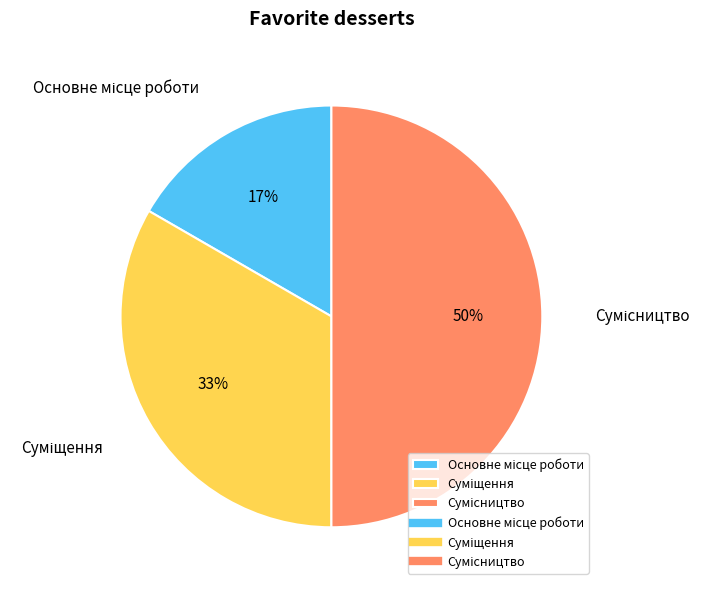

To the nearest percent, what is the average slice percentage?

33%